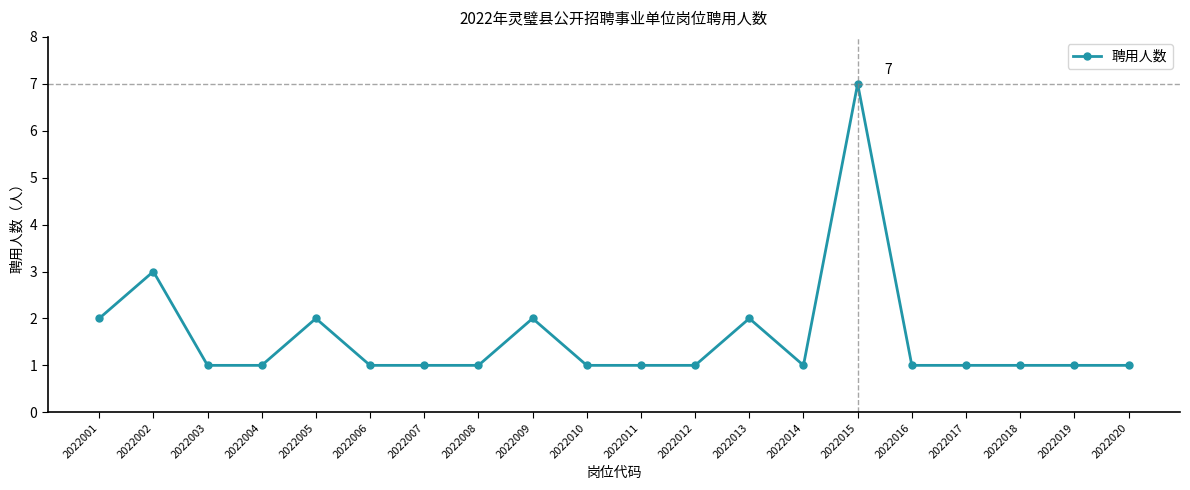

Where is the data nearest to the value 4?

2022002